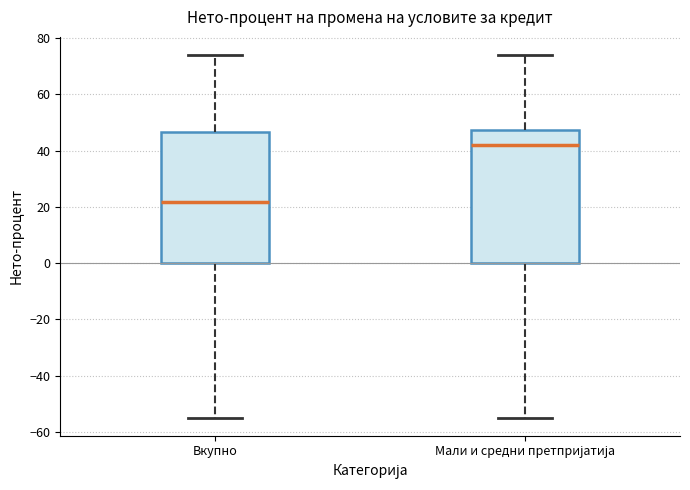

Reading left to right, transcribe this box plot: for each box, give where its median line is, the range the box spans, and where its two whiskers end, as read against the y-axis. The values are not printed on the chart, so give them approximately, as read against the axis.

Вкупно: median 22, box 0 to 46, whiskers -54 to 74
Мали и средни претпријатија: median 42, box 0 to 48, whiskers -54 to 74